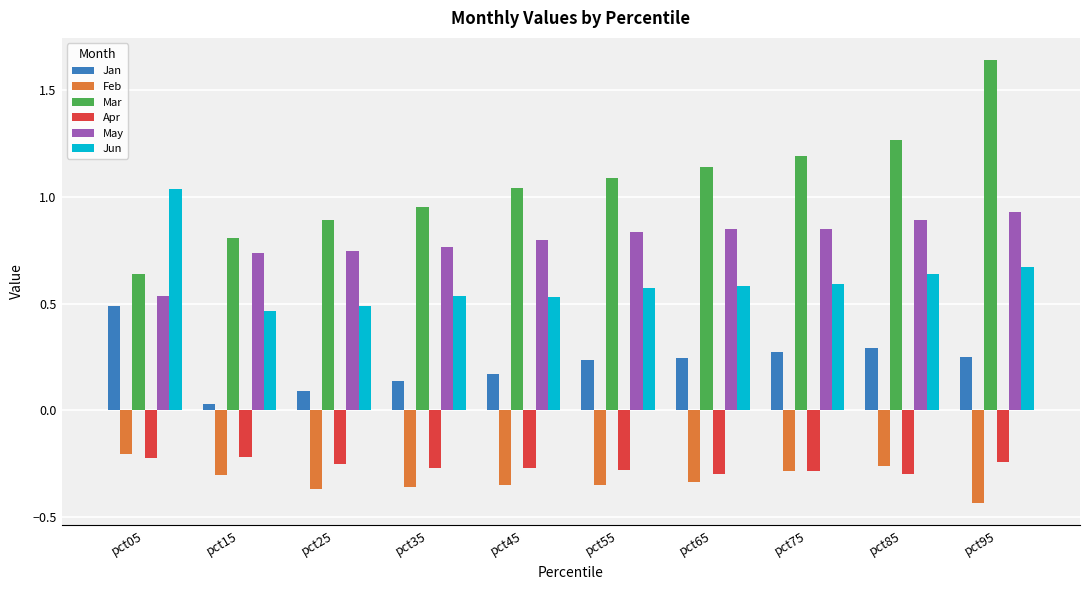

Which series has the widest spread of values?

Mar